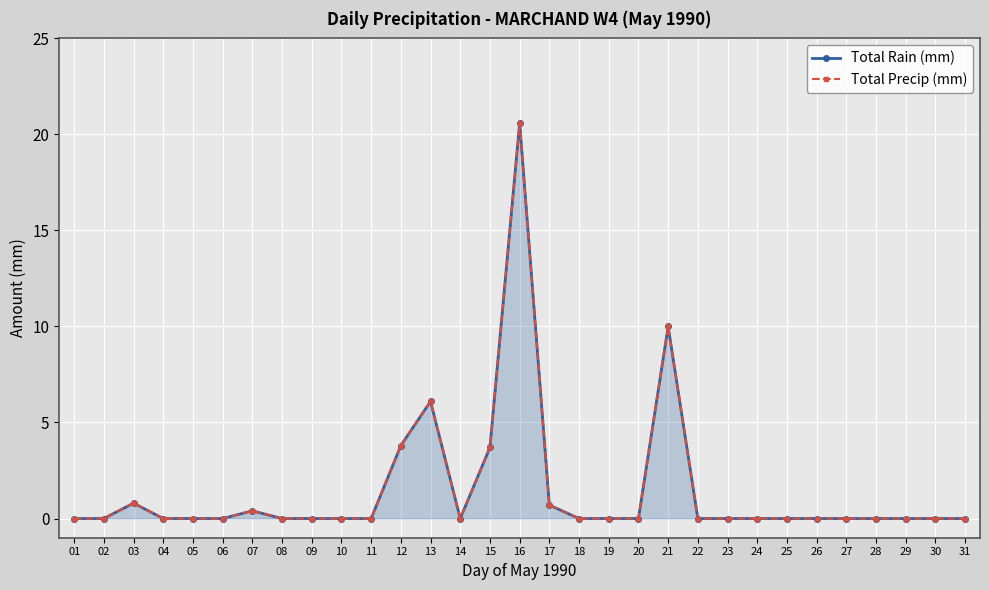

Rank the categories by Total Rain (mm) value from highest to lowest.

16, 21, 13, 12, 15, 03, 17, 07, 01, 02, 04, 05, 06, 08, 09, 10, 11, 14, 18, 19, 20, 22, 23, 24, 25, 26, 27, 28, 29, 30, 31